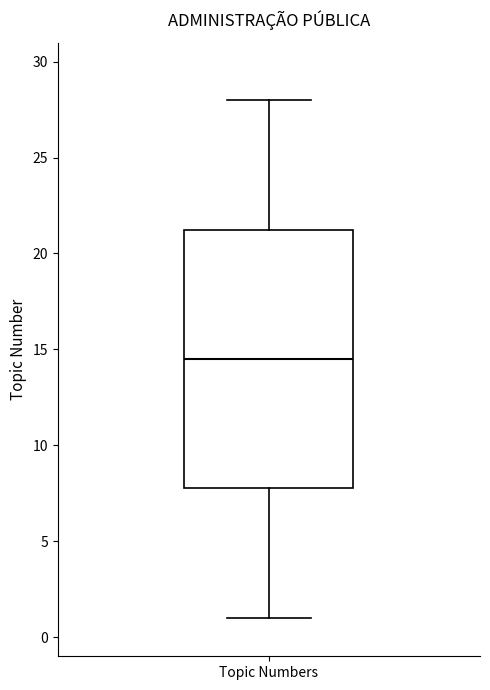

Where does the upper whisker of the box for Topic Numbers end on the y-axis? The values are not printed on the chart, so give them approximately, as read against the axis.

28.0